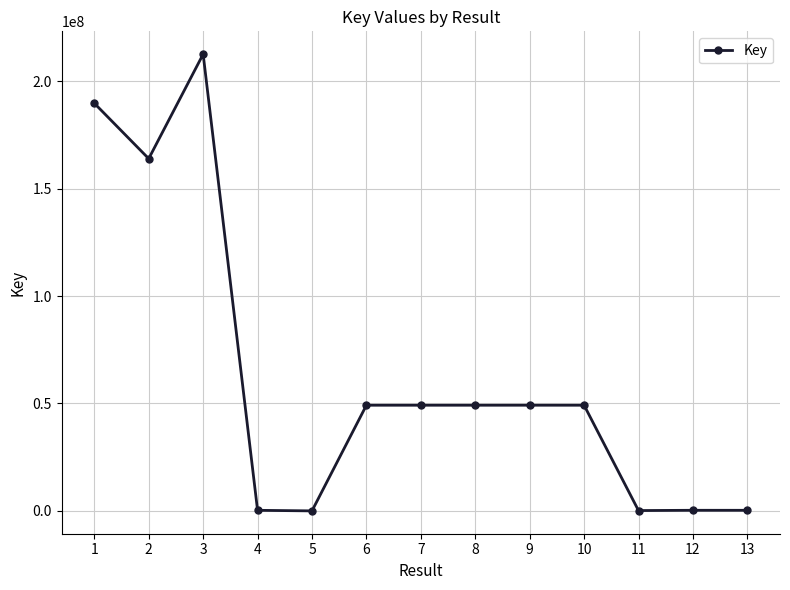

What is the change in value from 6 to 11?

-49030539